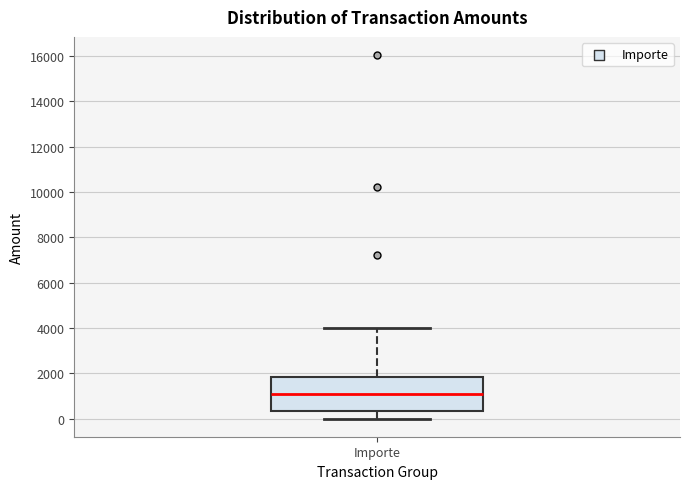

Read this box plot against the y-axis: the position of the median line, the range covered by the box, and the ends of both whiskers. The values are not printed on the chart, so give them approximately, as read against the axis.

median 1000, box 400 to 1800, whiskers 0 to 4000